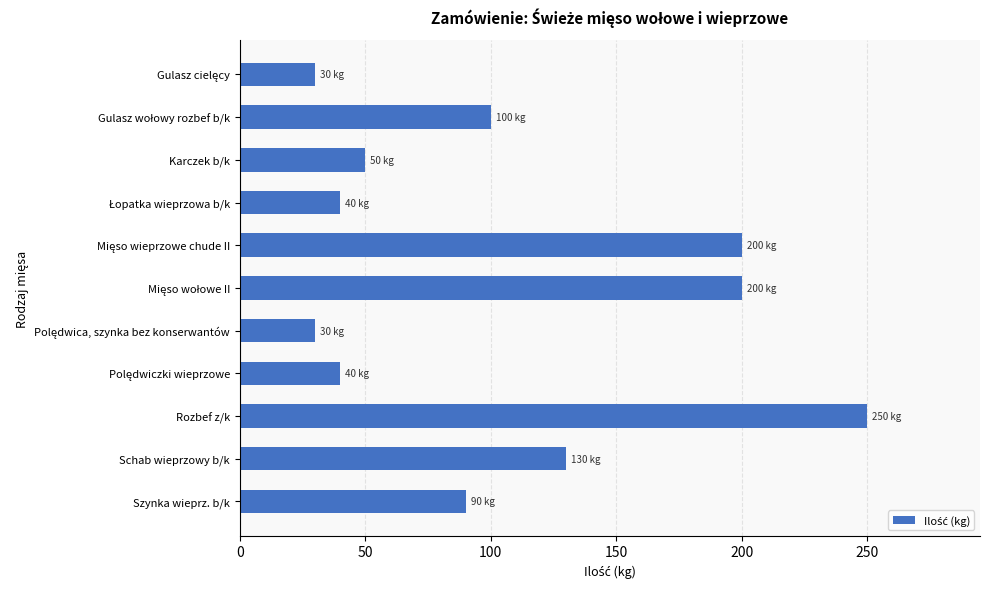

What is the change in value from Karczek b/k to Szynka wieprz. b/k?

+40